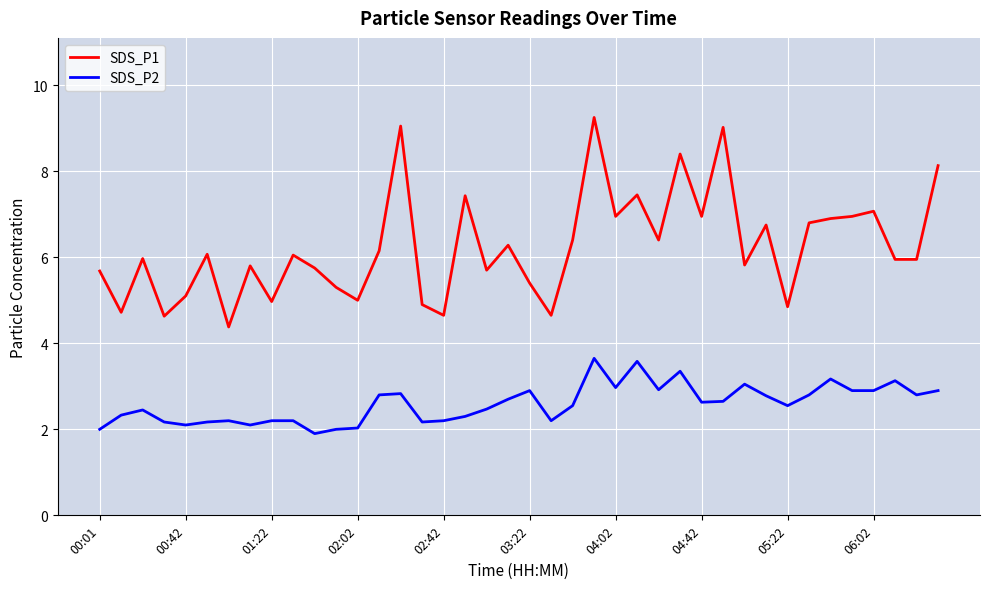

True or false: SDS_P2 and SDS_P1 cross at least once.

False